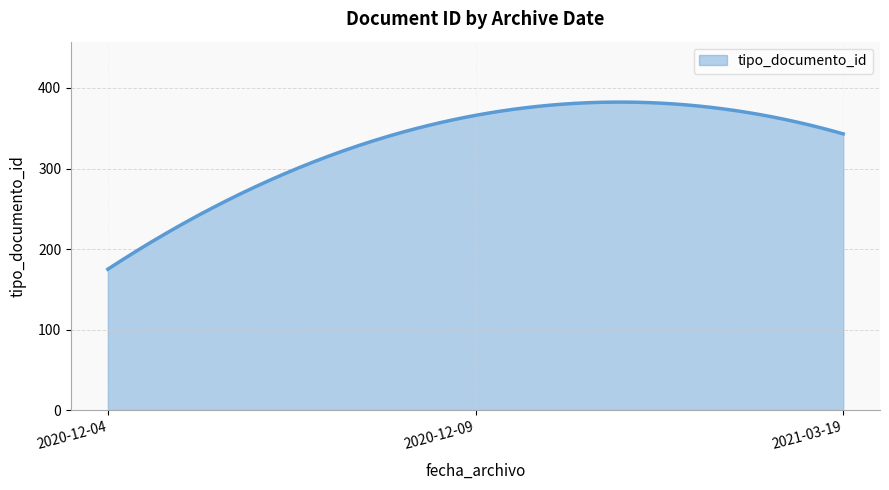

What is the maximum value shown in the chart?

382.5